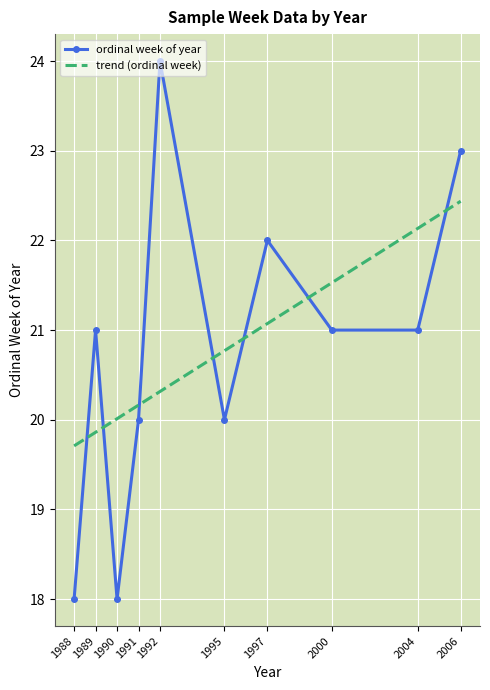

Which series has the widest spread of values?

ordinal week of year